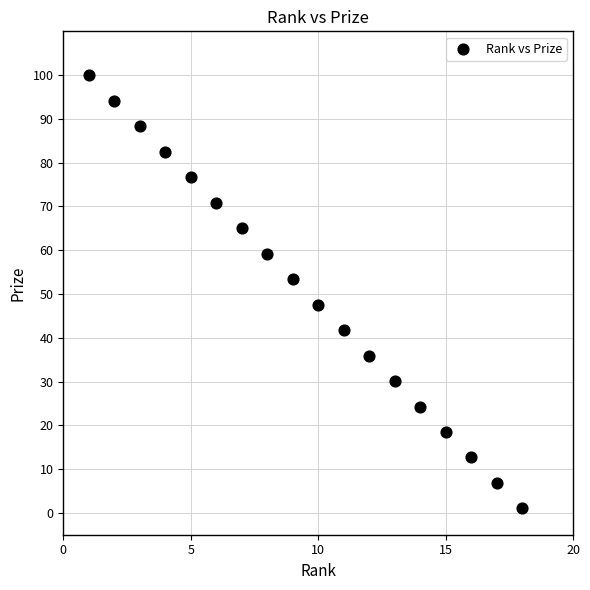

What is the range of X values (max minus min)?

17.0